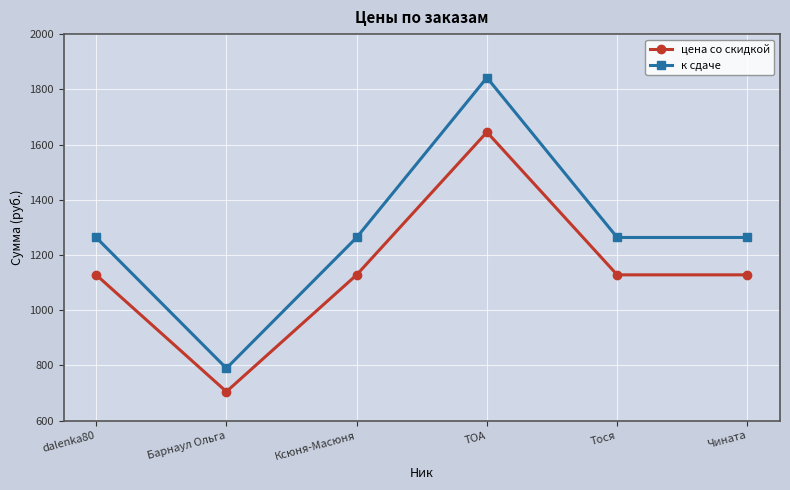

Rank the series at Барнаул Ольга from highest to lowest value.

к сдаче, цена со скидкой